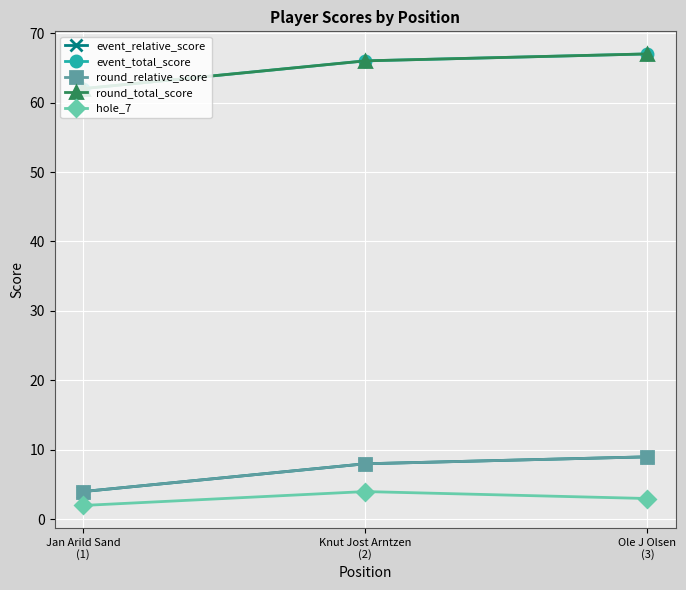

At which category is the sum across all series the highest?

Ole J Olsen
(3)